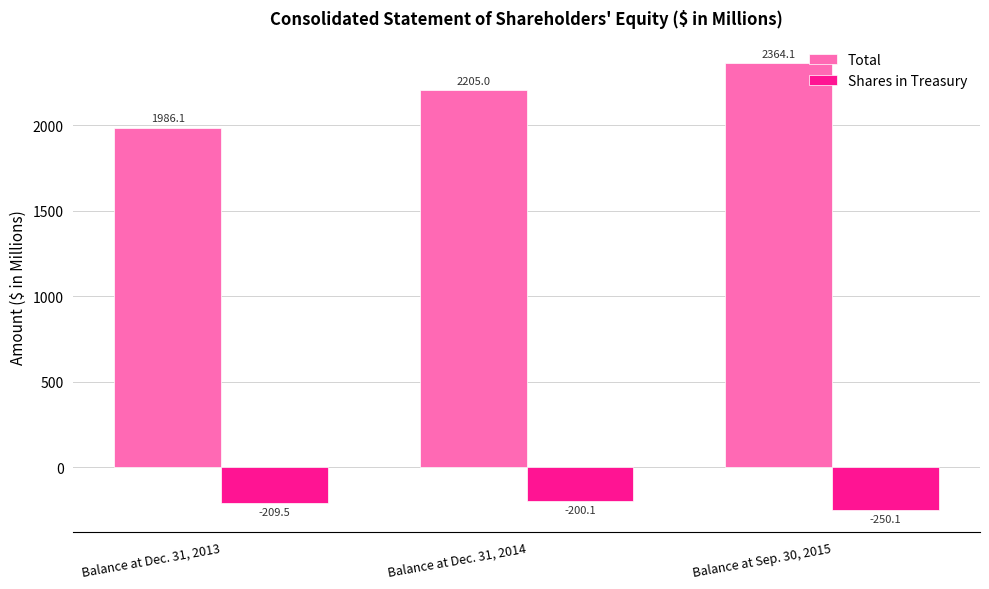

Reading left to right, list all the values displayed in this chart.

Total: 1986.1	2205.0	2364.1
Shares in Treasury: -209.5	-200.1	-250.1